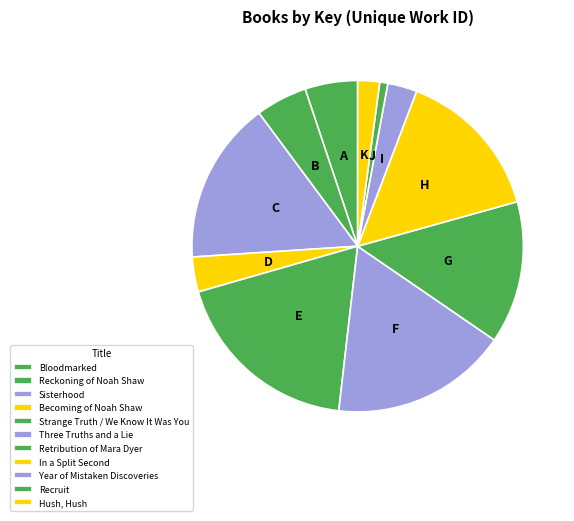

Rank the categories by value from highest to lowest.

Strange Truth / We Know It Was You, Three Truths and a Lie, Sisterhood, In a Split Second, Retribution of Mara Dyer, Bloodmarked, Reckoning of Noah Shaw, Becoming of Noah Shaw, Year of Mistaken Discoveries, Hush, Hush, Recruit